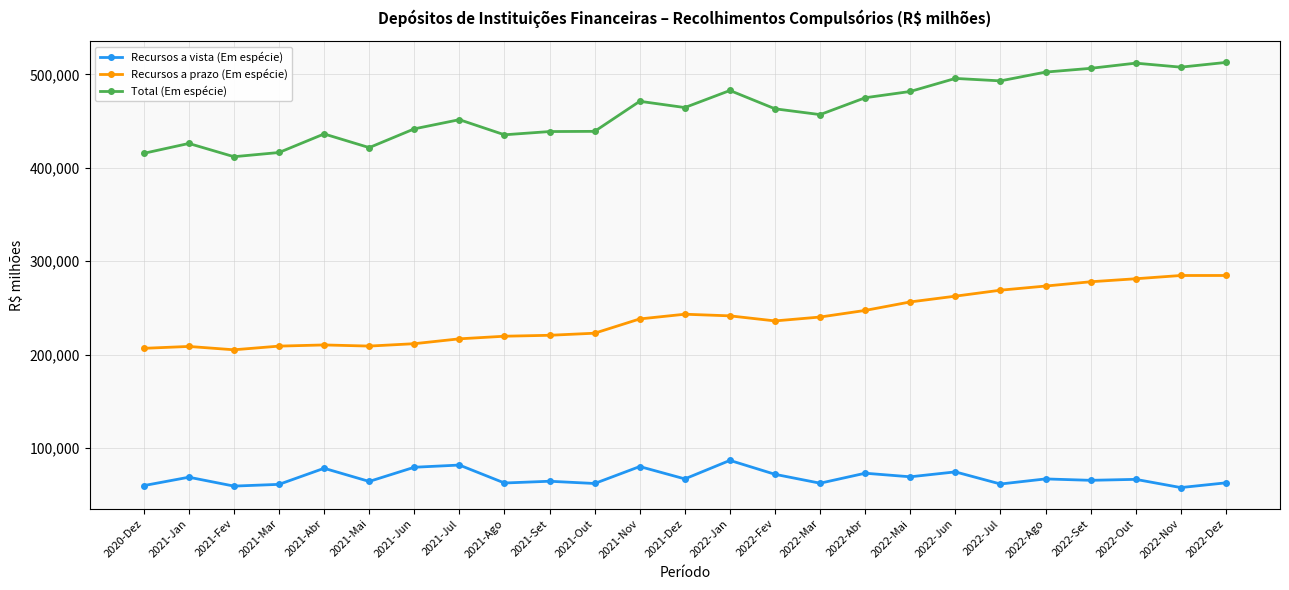

What is the value of the Total (Em espécie) point at the 14th from the left?

482809.3